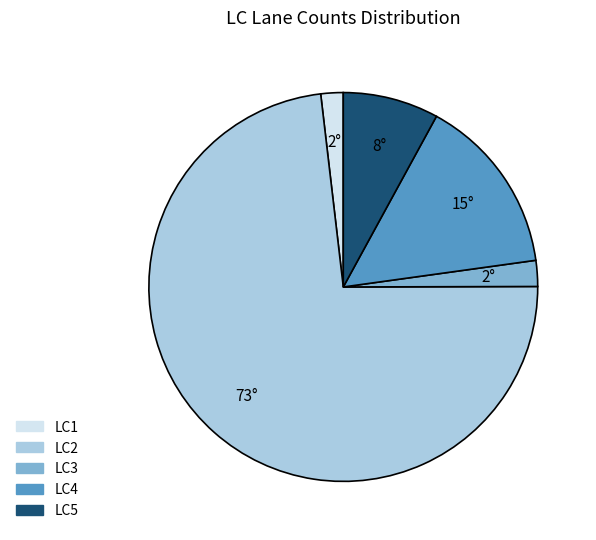

Between LC5 and LC2, which is larger?

LC2